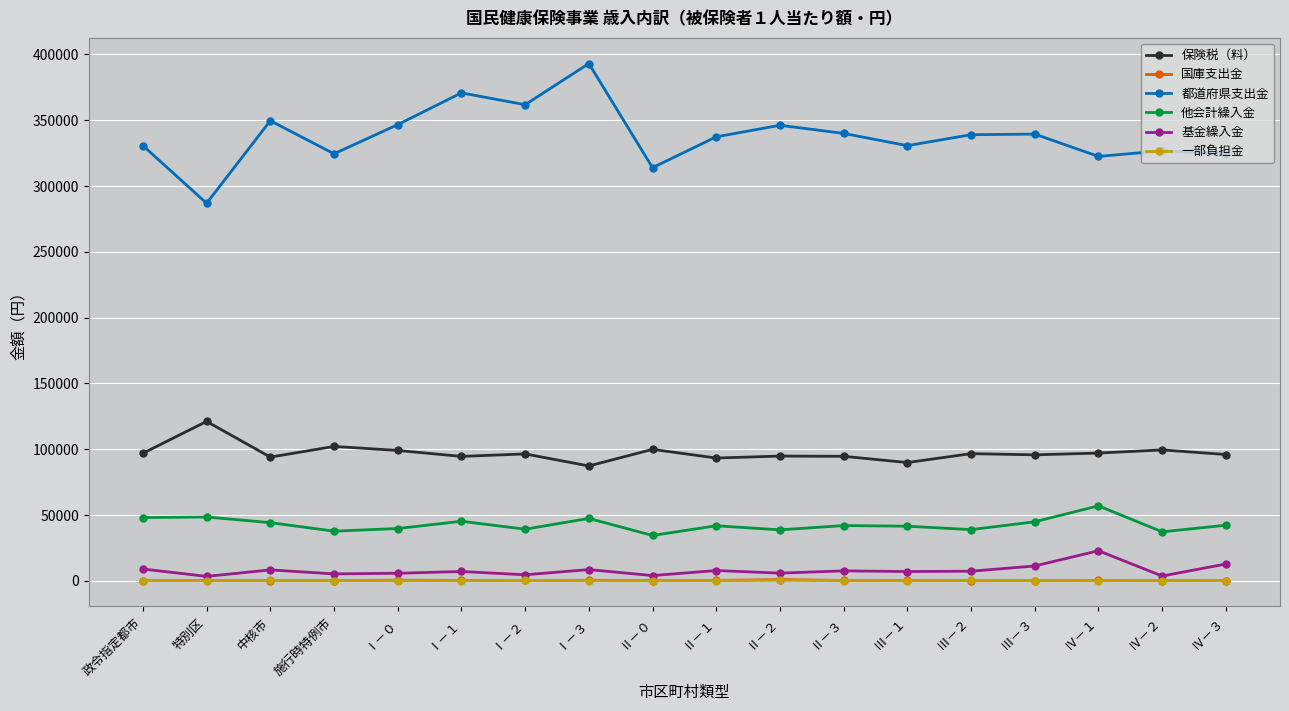

What is the sum of all 都道府県支出金 values?

6083233